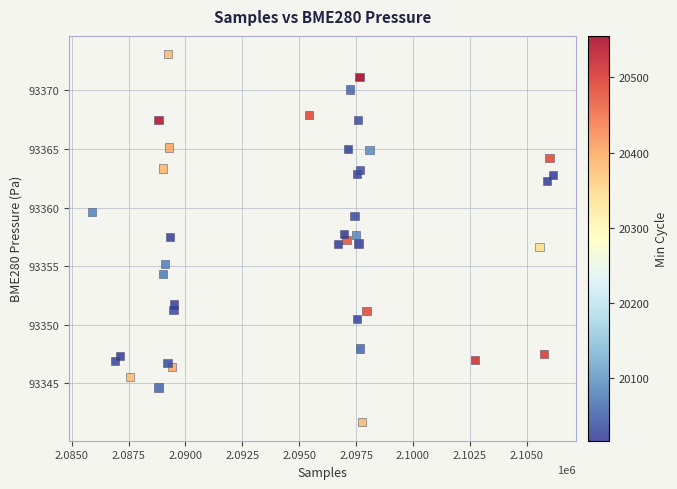

What is the range of X values (max minus min)?

20263.0